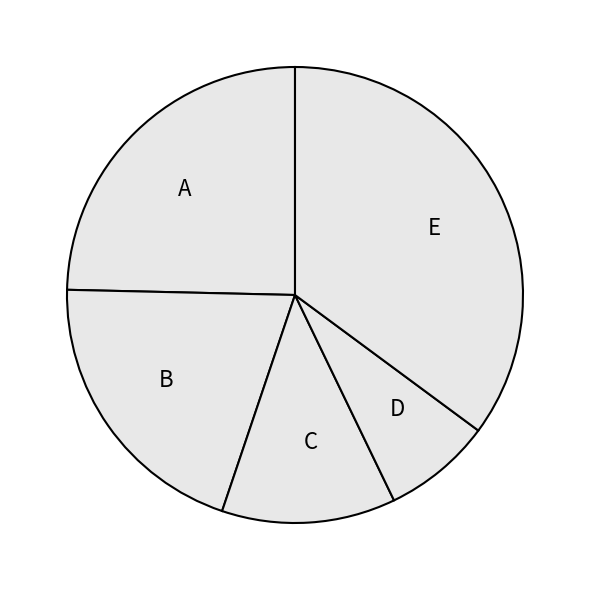

Does any single category account for the majority?

No